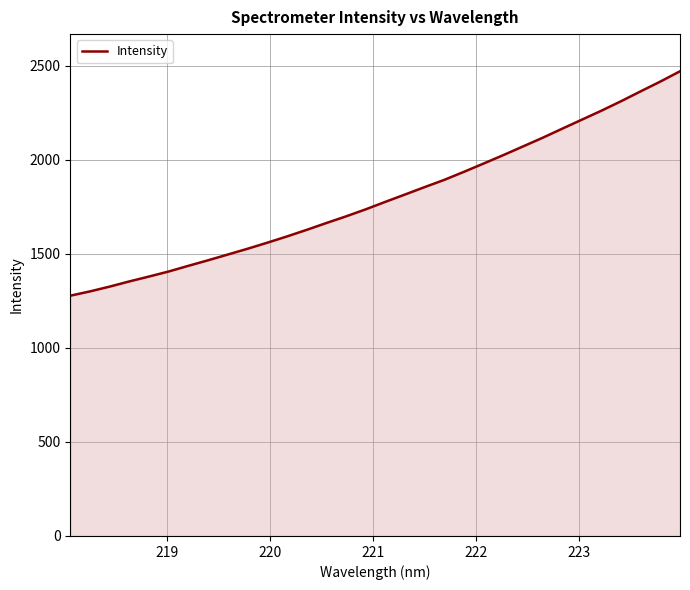

What is the difference between the maximum and minimum values?

1193.6